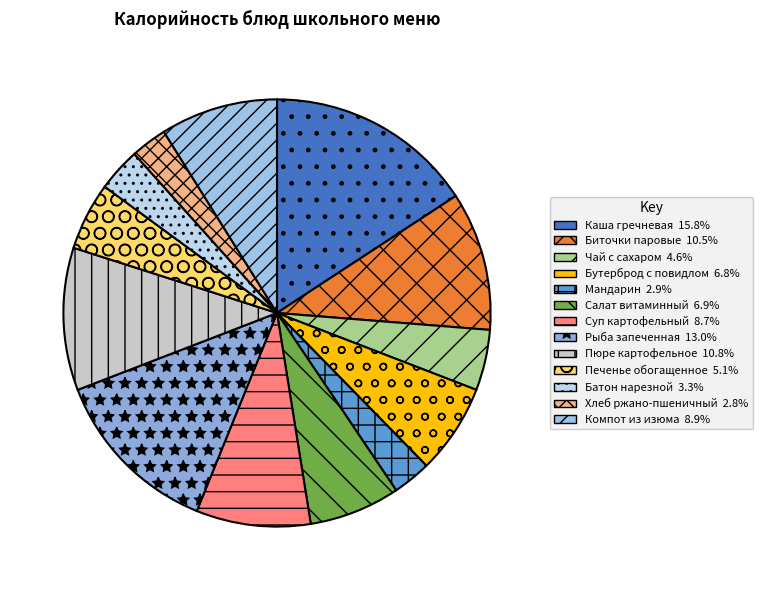

Does Каша гречневая account for over 50% of the chart?

No